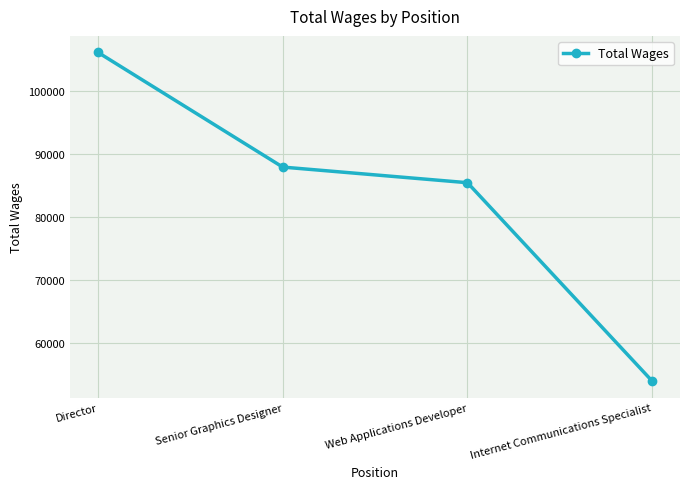

List the labels in order of value, largest first.

Director, Senior Graphics Designer, Web Applications Developer, Internet Communications Specialist